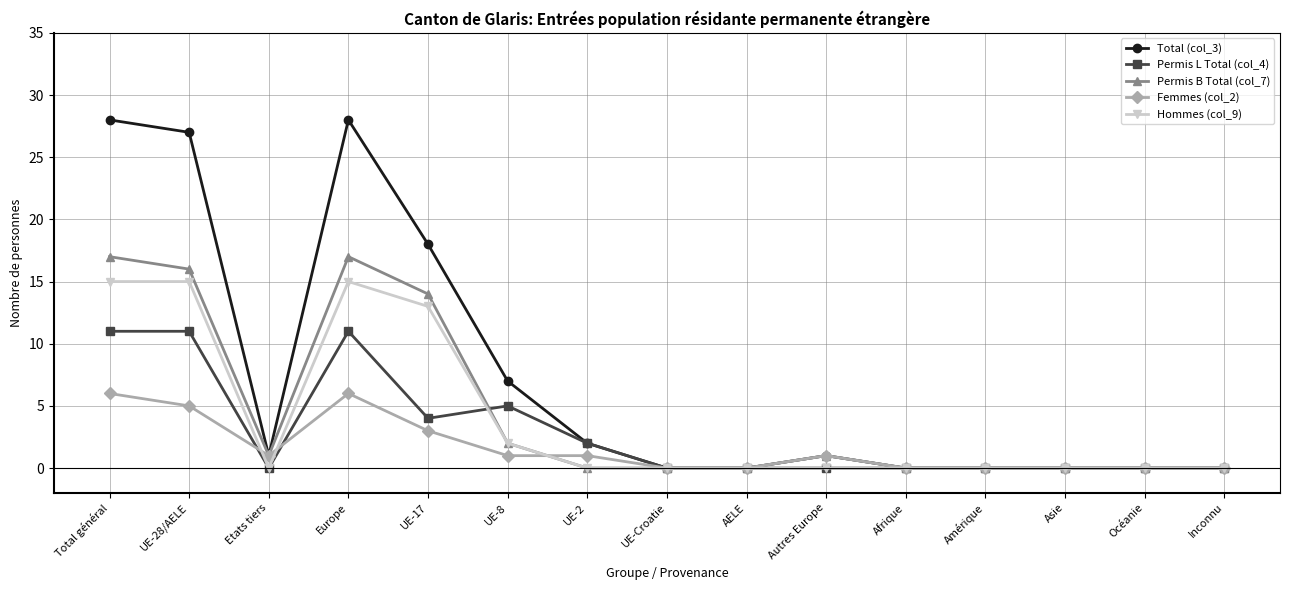

Reading left to right, extract all data points from this chart.

Total (col_3): Total général=28	UE-28/AELE=27	Etats tiers=1	Europe=28	UE-17=18	UE-8=7	UE-2=2	UE-Croatie=0	AELE=0	Autres Europe=1	Afrique=0	Amérique=0	Asie=0	Océanie=0	Inconnu=0
Permis L Total (col_4): Total général=11	UE-28/AELE=11	Etats tiers=0	Europe=11	UE-17=4	UE-8=5	UE-2=2	UE-Croatie=0	AELE=0	Autres Europe=0	Afrique=0	Amérique=0	Asie=0	Océanie=0	Inconnu=0
Permis B Total (col_7): Total général=17	UE-28/AELE=16	Etats tiers=1	Europe=17	UE-17=14	UE-8=2	UE-2=0	UE-Croatie=0	AELE=0	Autres Europe=1	Afrique=0	Amérique=0	Asie=0	Océanie=0	Inconnu=0
Femmes (col_2): Total général=6	UE-28/AELE=5	Etats tiers=1	Europe=6	UE-17=3	UE-8=1	UE-2=1	UE-Croatie=0	AELE=0	Autres Europe=1	Afrique=0	Amérique=0	Asie=0	Océanie=0	Inconnu=0
Hommes (col_9): Total général=15	UE-28/AELE=15	Etats tiers=0	Europe=15	UE-17=13	UE-8=2	UE-2=0	UE-Croatie=0	AELE=0	Autres Europe=0	Afrique=0	Amérique=0	Asie=0	Océanie=0	Inconnu=0